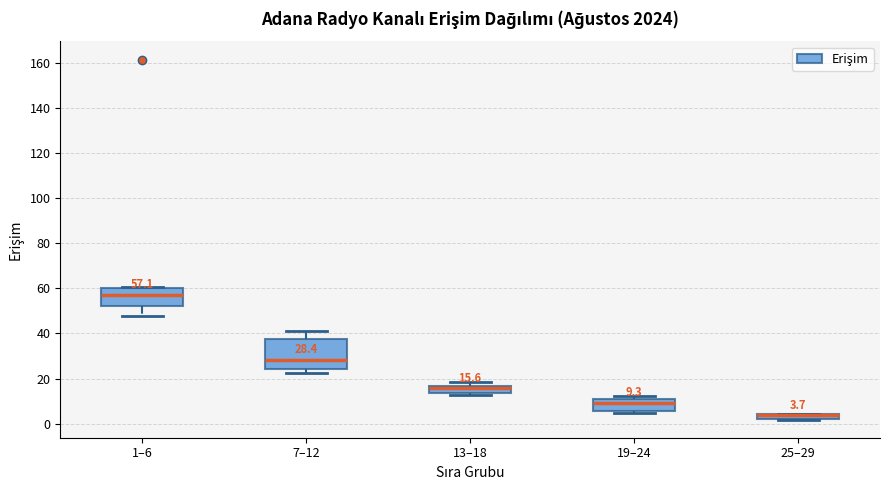

Comparing the boxes themselves (not the whiskers), which one is the tallest?

7–12